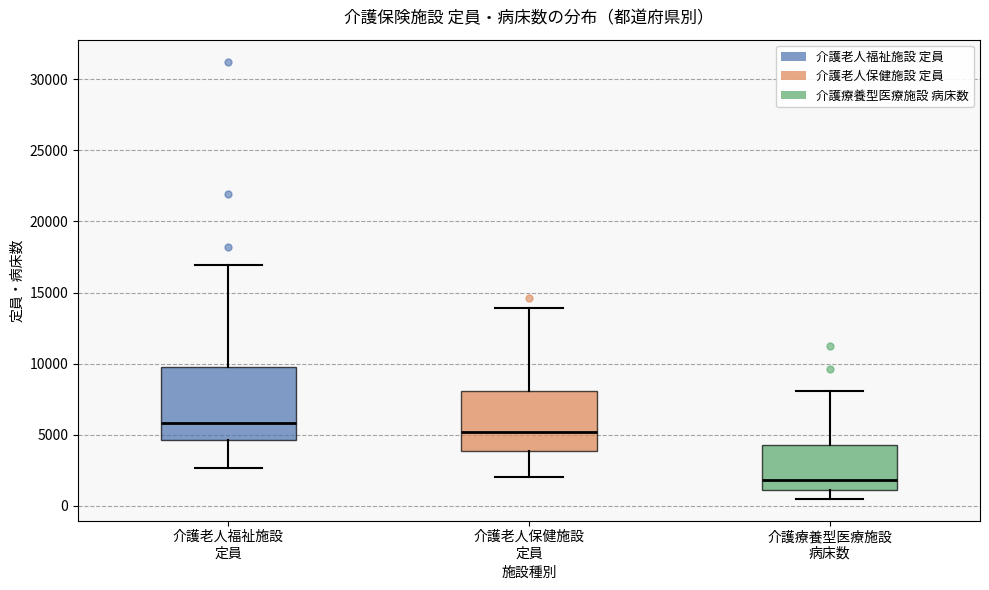

Reading left to right, transcribe this box plot: for each box, give where its median line is, the range the box spans, and where its two whiskers end, as read against the y-axis. The values are not printed on the chart, so give them approximately, as read against the axis.

介護老人福祉施設 定員: median 6000, box 4500 to 10000, whiskers 2500 to 17000
介護老人保健施設 定員: median 5000, box 4000 to 8000, whiskers 2000 to 14000
介護療養型医療施設 病床数: median 2000, box 1000 to 4000, whiskers 500 to 8000